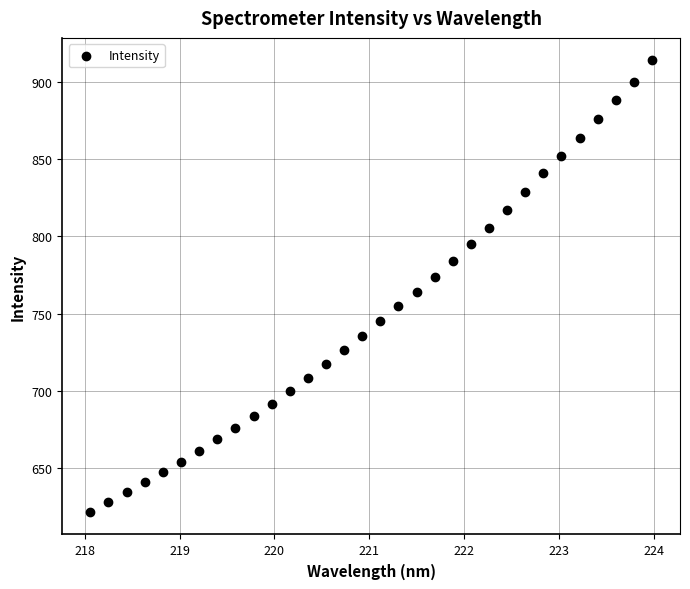

What is the range of X values (max minus min)?

5.9